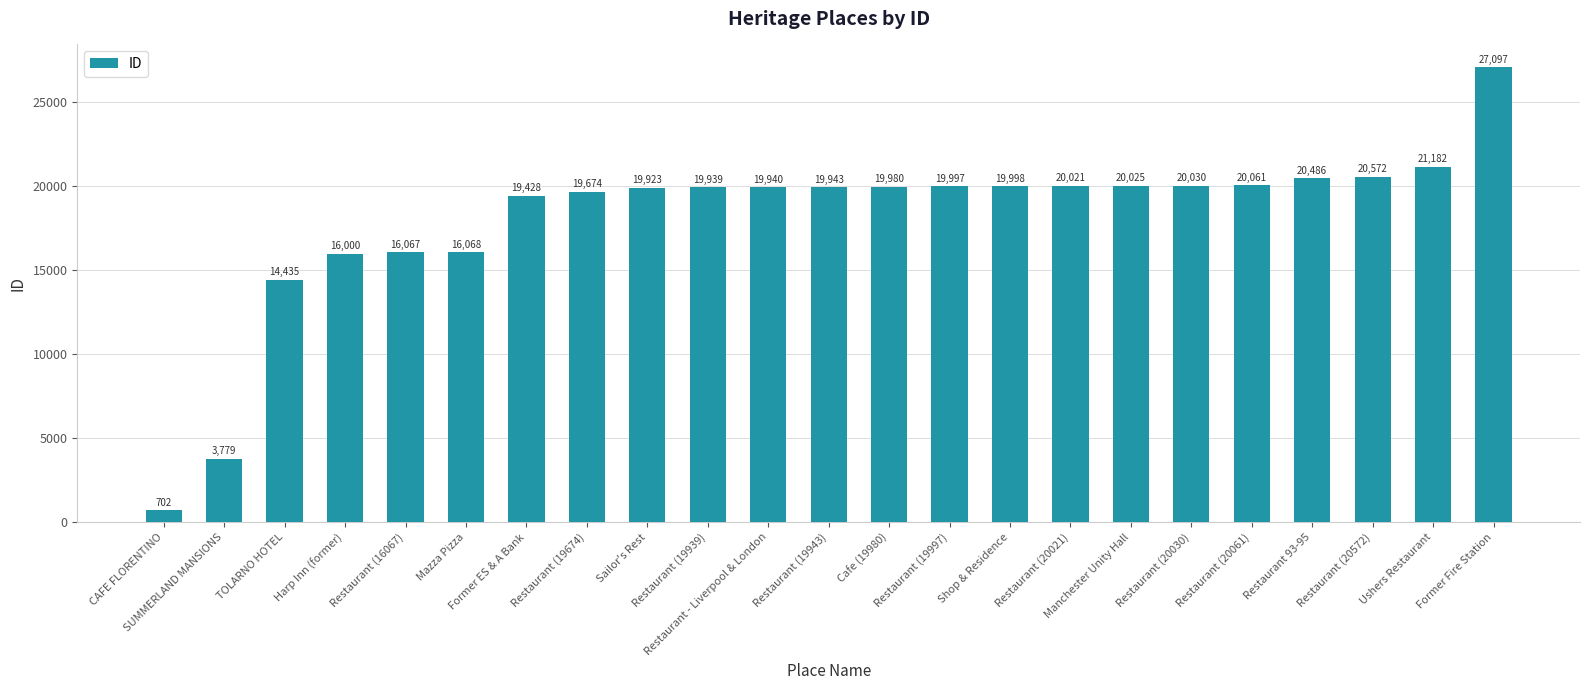

What is the minimum value shown in the chart?

702